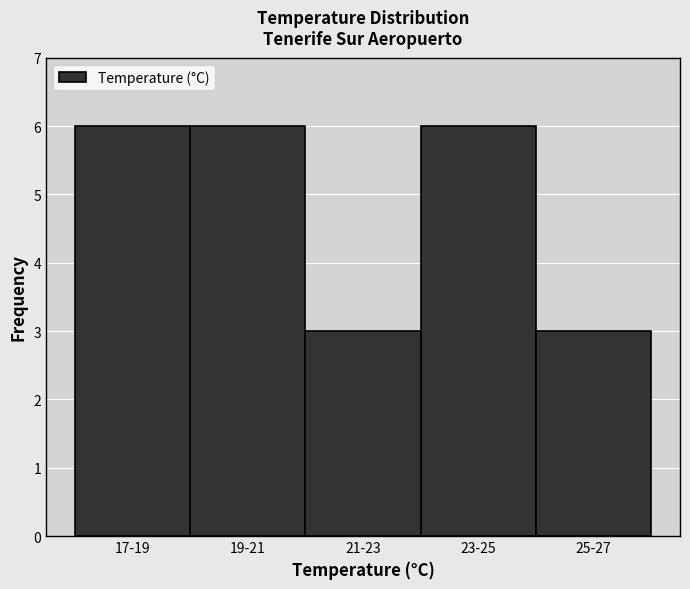

Reading left to right, transcribe all the data shown in this chart.

6	6	3	6	3